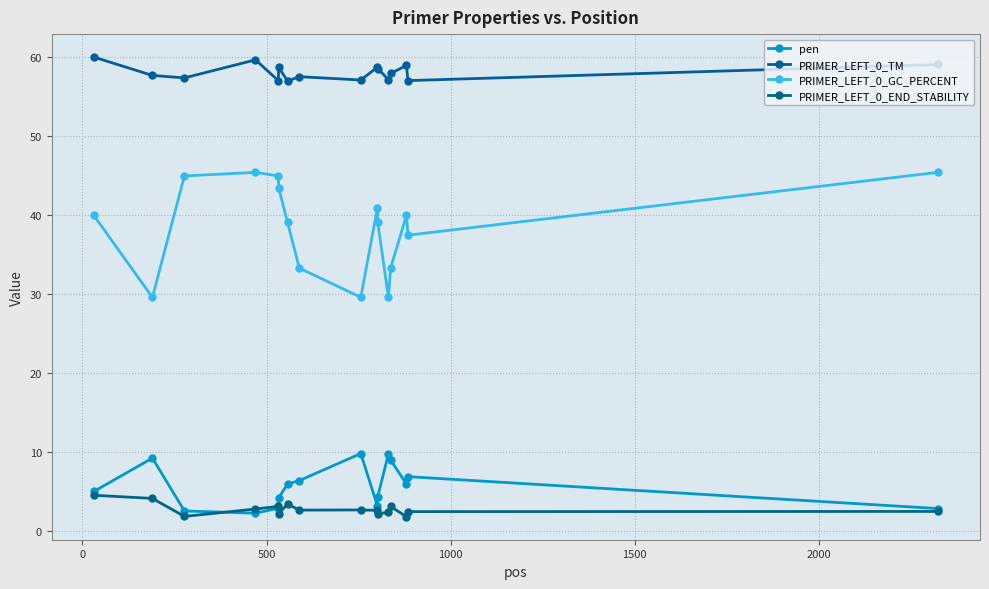

What are all the series names shown in the legend?

pen, PRIMER_LEFT_0_TM, PRIMER_LEFT_0_GC_PERCENT, PRIMER_LEFT_0_END_STABILITY